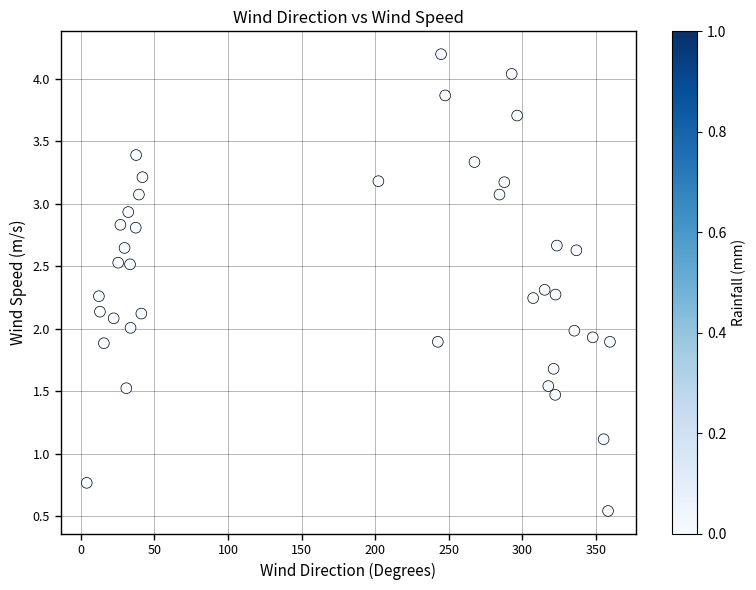

What is the range of Y values (max minus min)?

3.7